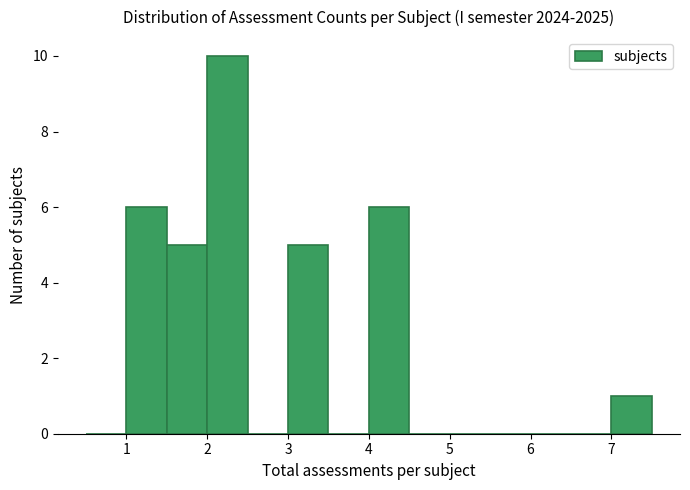

Over which range of the x-axis is the bar tallest?

2.0 to 2.5